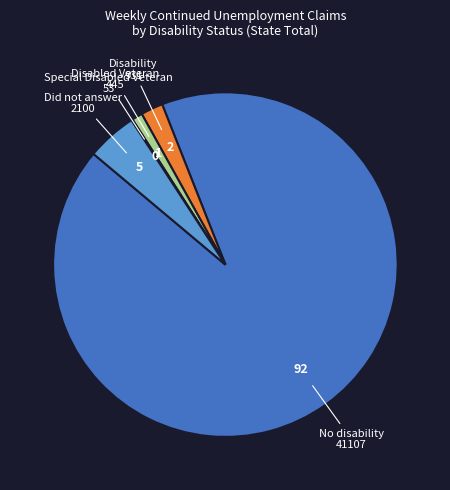

The Did not answer slice represents 5% of the pie. True or false?

True